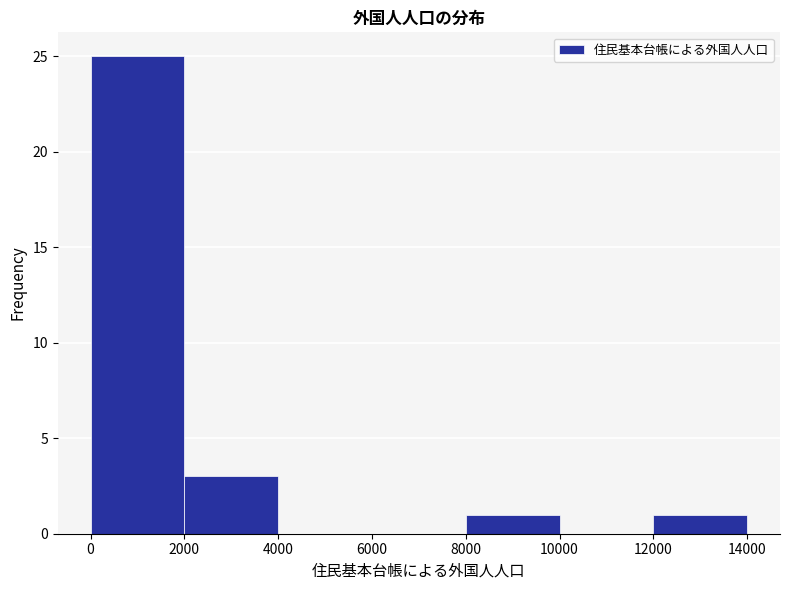

Reading left to right, transcribe this chart: for each bar, give the range it covers on the x-axis and its height. The values are not printed on the chart, so give them approximately, as read against the axis.

0 to 2000: 25
2000 to 4000: 3
4000 to 6000: 0
6000 to 8000: 0
8000 to 10000: 1
10000 to 12000: 0
12000 to 14000: 1